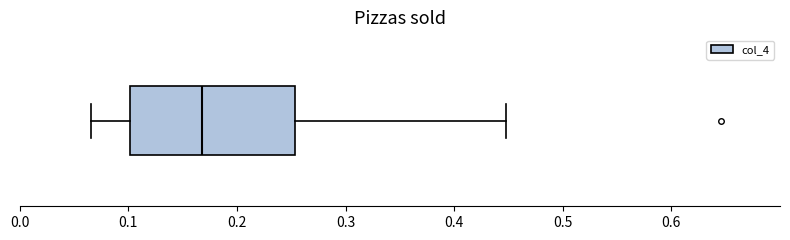

Where does the median line of the box sit on the x-axis? The values are not printed on the chart, so give them approximately, as read against the axis.

0.17